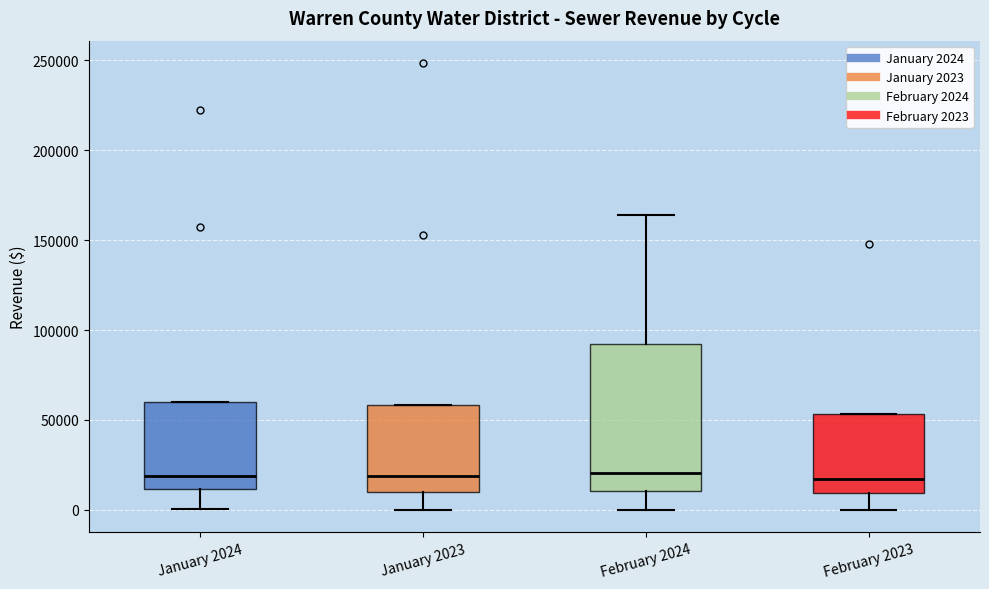

Reading left to right, read every box against the y-axis: the position of its median line, the range the box covers, and the ends of its whiskers. The values are not printed on the chart, so give them approximately, as read against the axis.

January 2024: median 20000, box 10000 to 60000, whiskers 0 to 60000
January 2023: median 20000, box 10000 to 60000, whiskers 0 to 60000
February 2024: median 20000, box 10000 to 90000, whiskers 0 to 165000
February 2023: median 15000, box 10000 to 55000, whiskers 0 to 55000